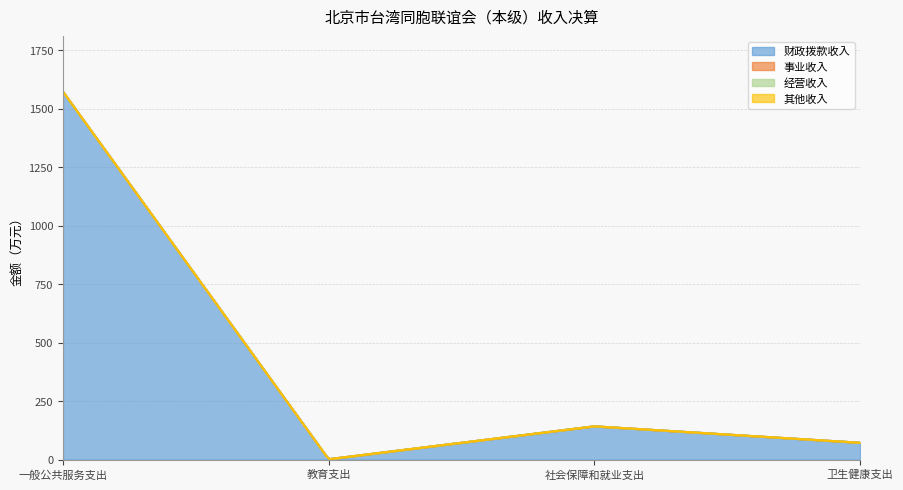

What is the label of the 4th point from the left?

卫生健康支出